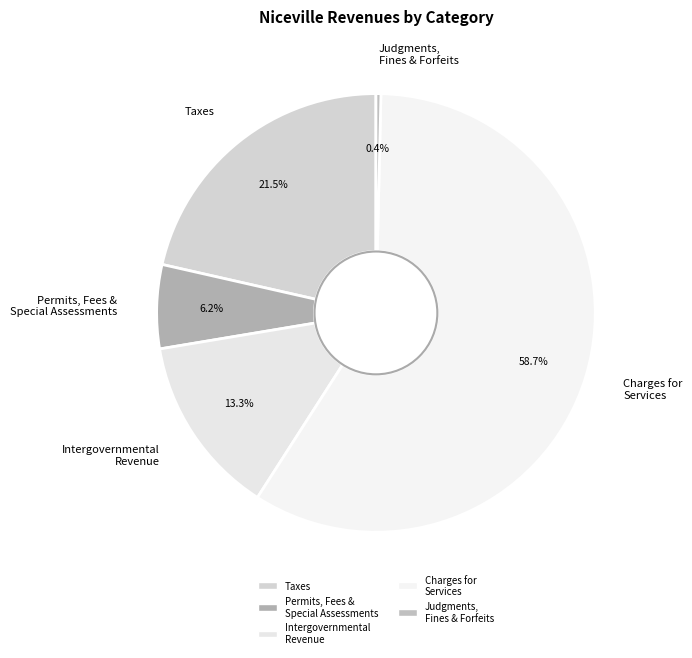

Between Charges for Services and Intergovernmental Revenue, which is larger?

Charges for Services